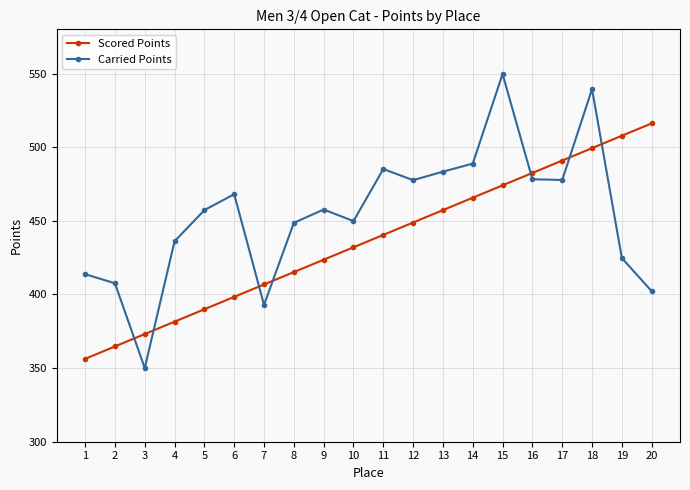

After their last crossing, which series has the higher values: Scored Points or Carried Points?

Scored Points